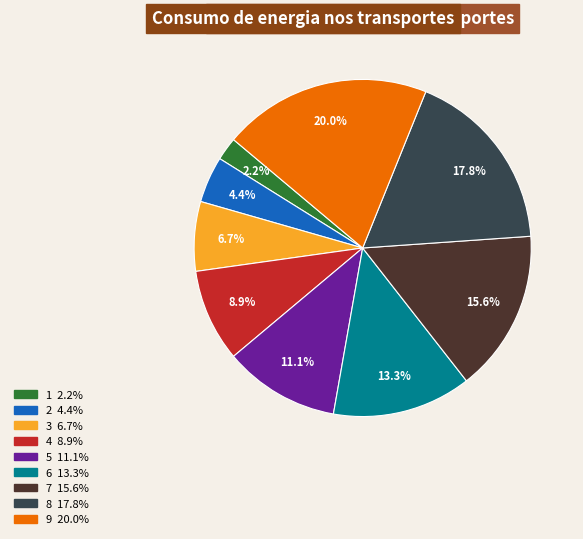

Combined, what portion of the pie is 3 and 1?

8.9%